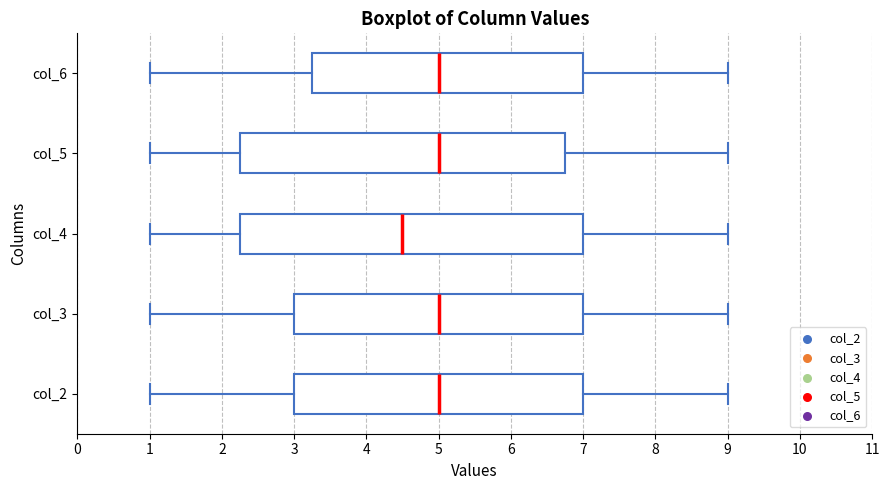

Which box's median line is the furthest to the left?

col_4